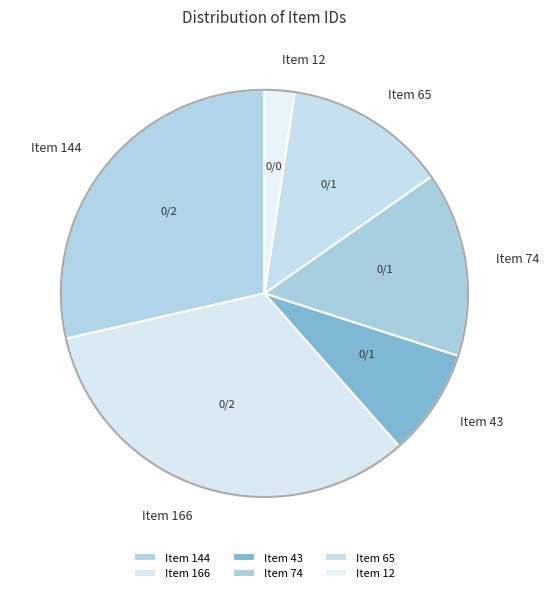

Is it true that Item 166 is 26% of the pie?

False